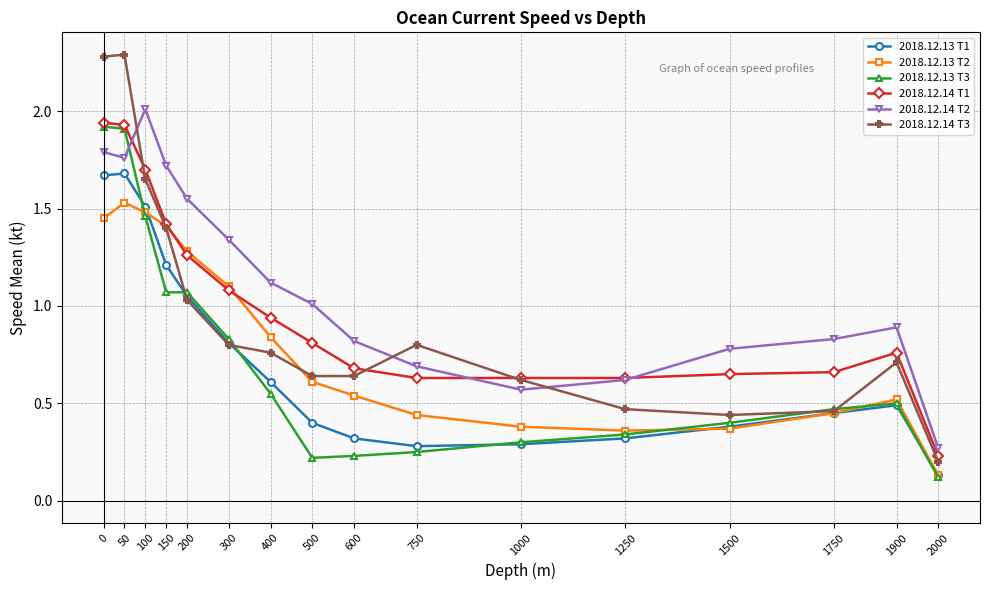

True or false: 2018.12.14 T1 has a value of 0.6 at 750.

True